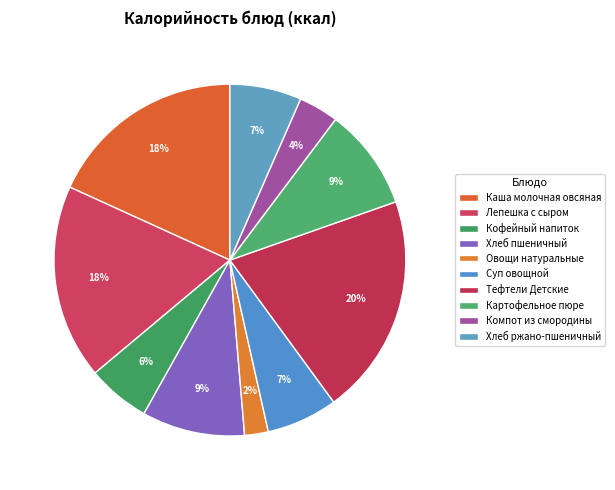

How many slices are in this pie chart?

10